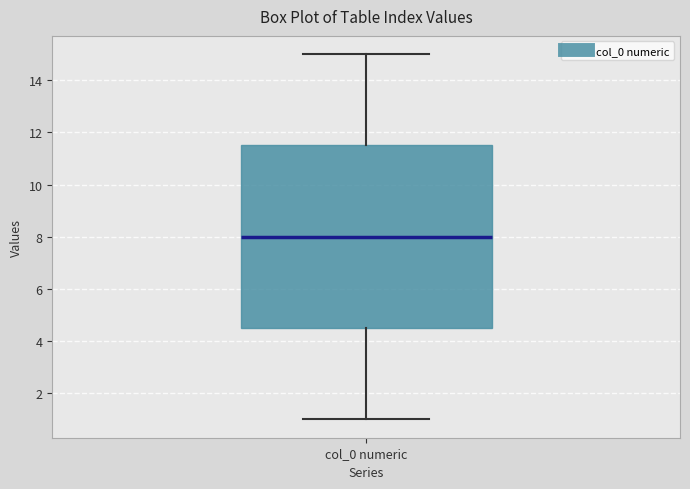

Where does the median line of the box for col_0 numeric sit on the y-axis? The values are not printed on the chart, so give them approximately, as read against the axis.

8.0